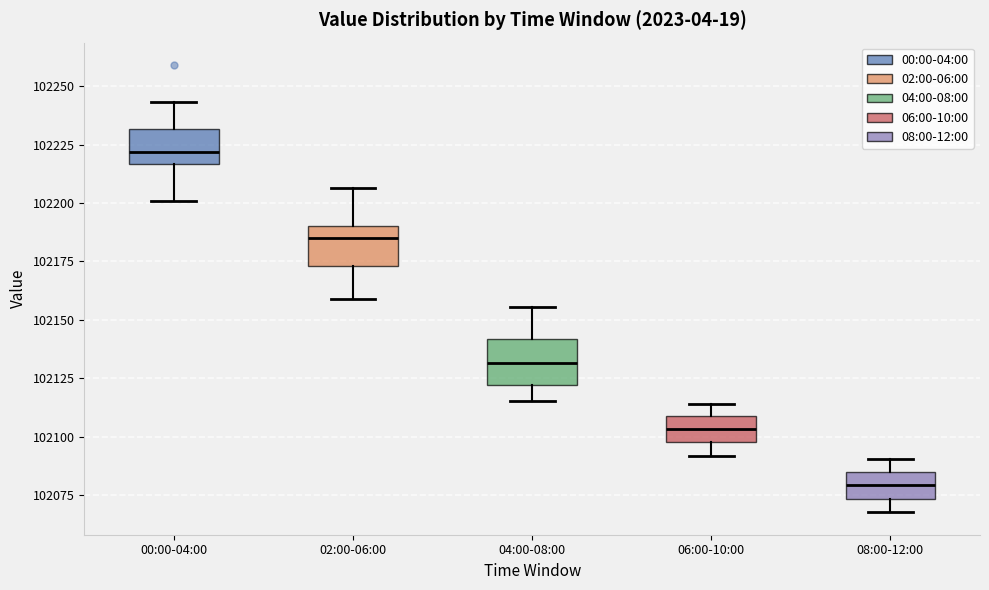

Reading left to right, transcribe this box plot: for each box, give where its median line is, the range the box spans, and where its two whiskers end, as read against the y-axis. The values are not printed on the chart, so give them approximately, as read against the axis.

00:00-04:00: median 102220, box 102215 to 102230, whiskers 102200 to 102245
02:00-06:00: median 102185, box 102175 to 102190, whiskers 102160 to 102205
04:00-08:00: median 102130, box 102120 to 102140, whiskers 102115 to 102155
06:00-10:00: median 102105, box 102100 to 102110, whiskers 102090 to 102115
08:00-12:00: median 102080, box 102075 to 102085, whiskers 102070 to 102090